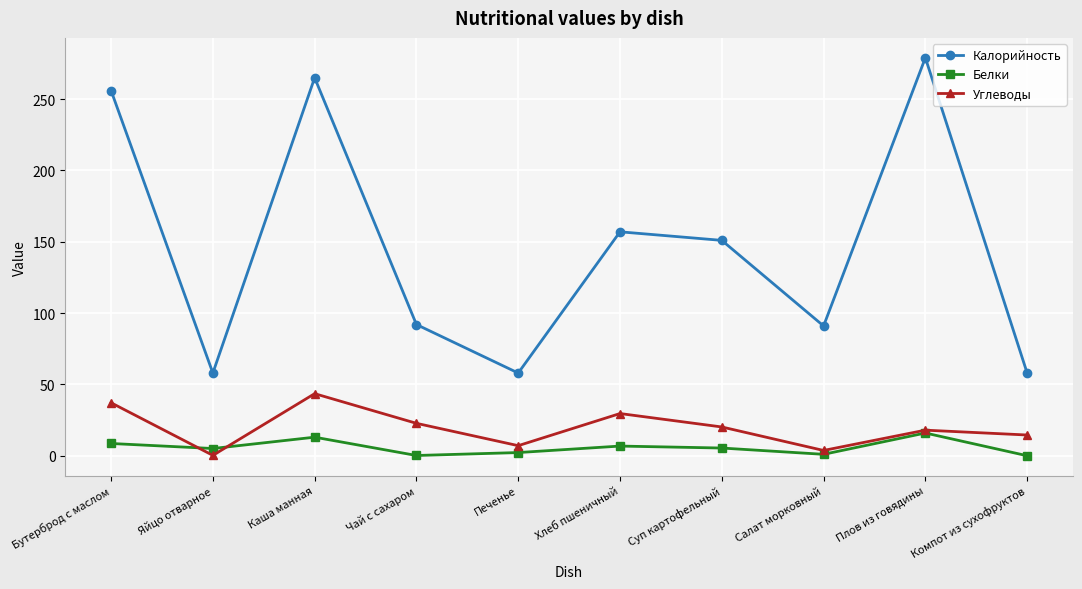

At how many categories does at least one series exceed 190?

3